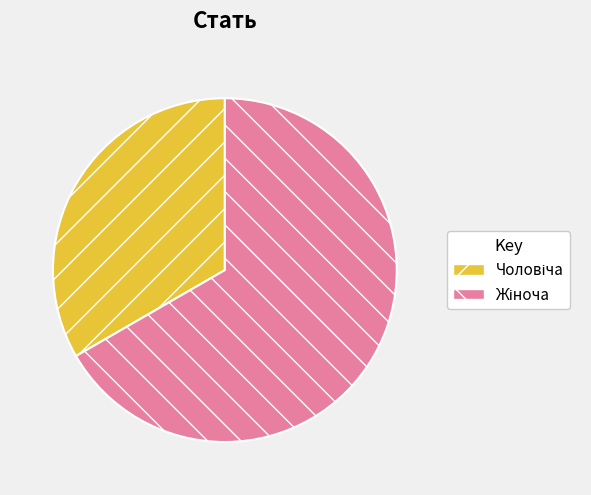

Is there a majority slice in this chart?

Yes